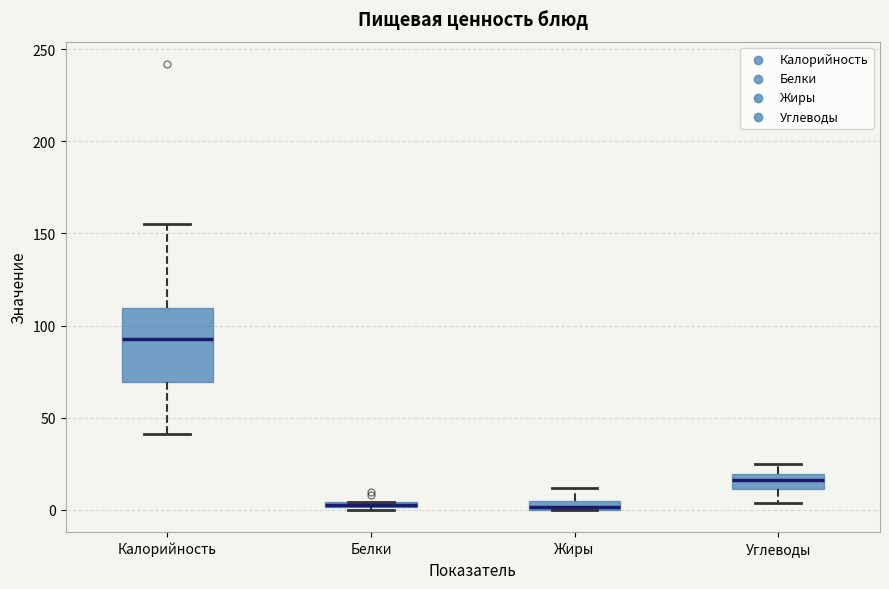

Where does the median line of the box for Калорийность sit on the y-axis? The values are not printed on the chart, so give them approximately, as read against the axis.

95